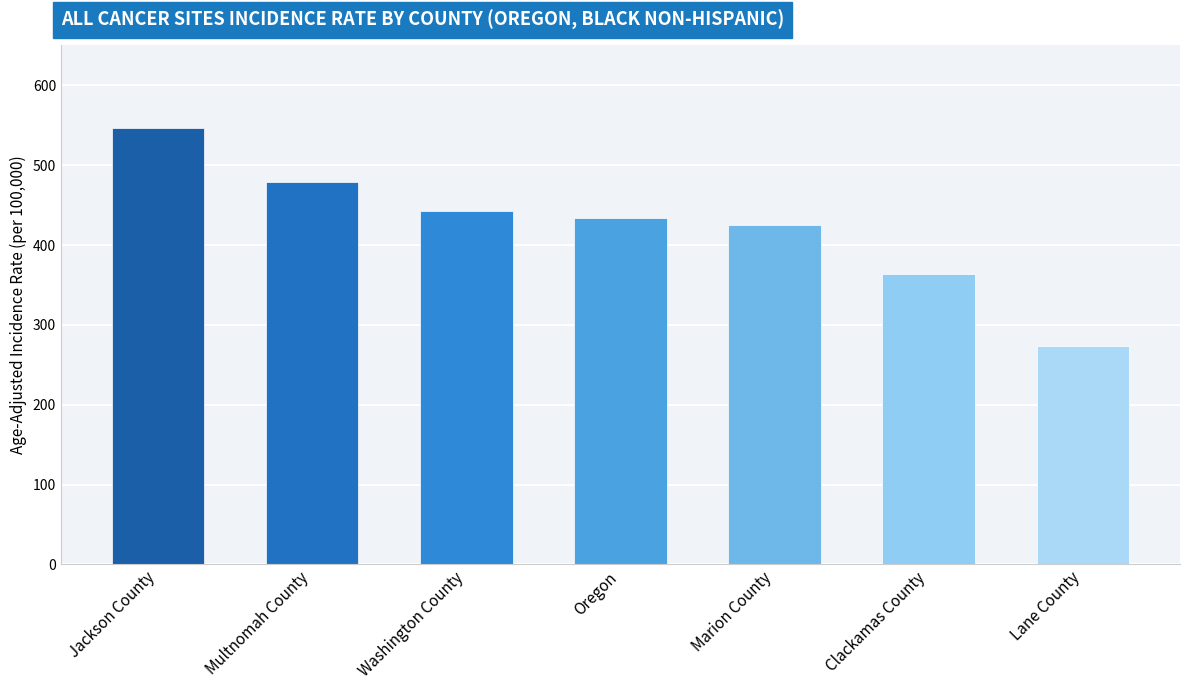

How many data points does each series have?

7